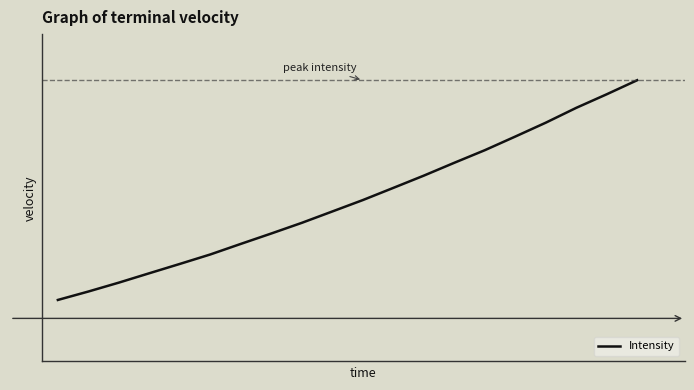

Does the chart display data point markers on the line(s)?

No